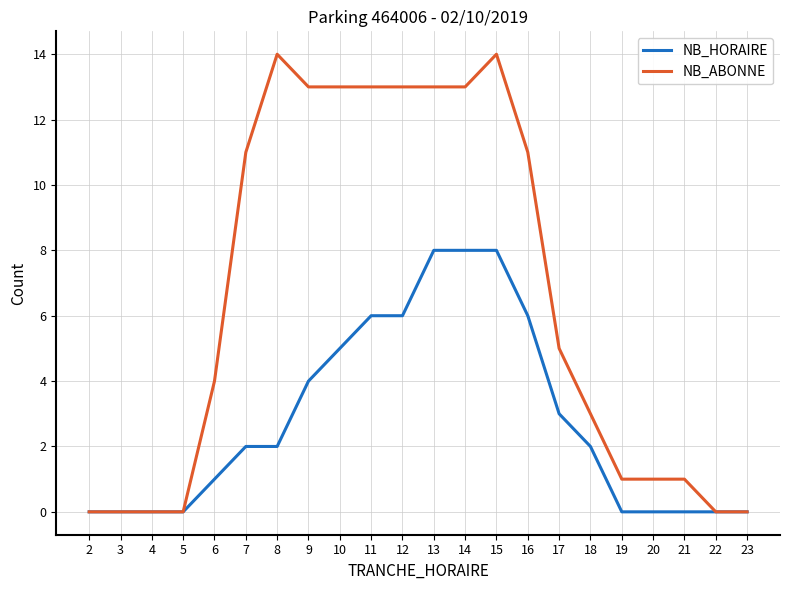

What is the spread (max minus min) of values at 9?

9